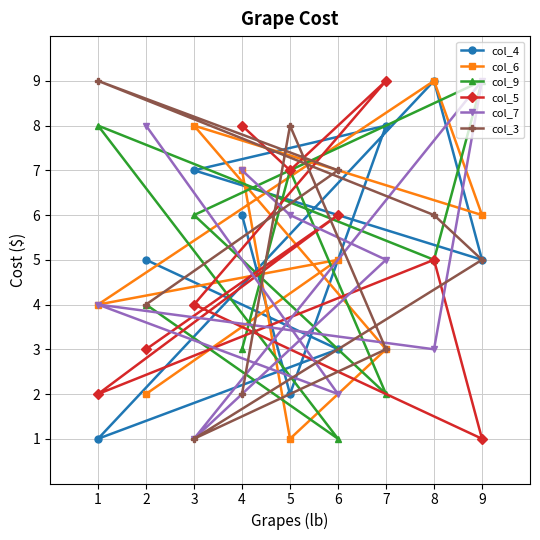

What is the difference between the maximum and minimum values in the col_3 series?

8